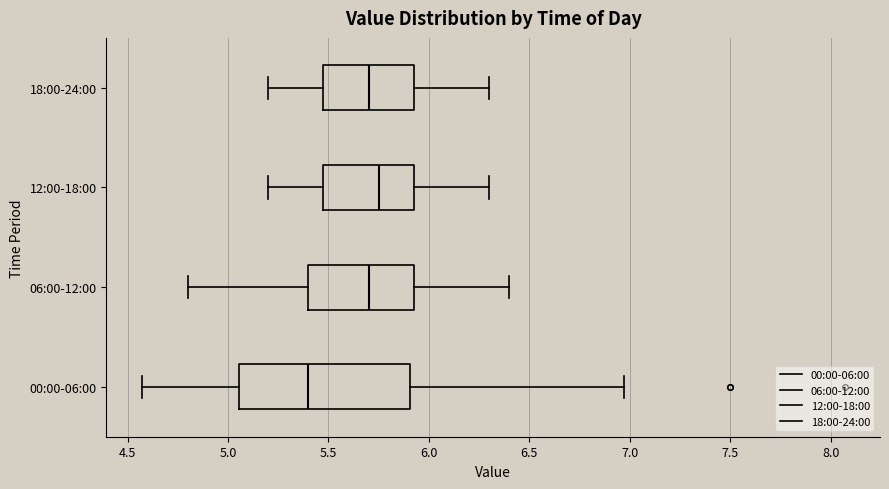

Reading bottom to top, read every box against the x-axis: the position of its median line, the range the box covers, and the ends of its whiskers. The values are not printed on the chart, so give them approximately, as read against the axis.

00:00-06:00: median 5.40, box 5.05 to 5.90, whiskers 4.55 to 6.95
06:00-12:00: median 5.70, box 5.40 to 5.95, whiskers 4.80 to 6.40
12:00-18:00: median 5.75, box 5.50 to 5.95, whiskers 5.20 to 6.30
18:00-24:00: median 5.70, box 5.50 to 5.95, whiskers 5.20 to 6.30